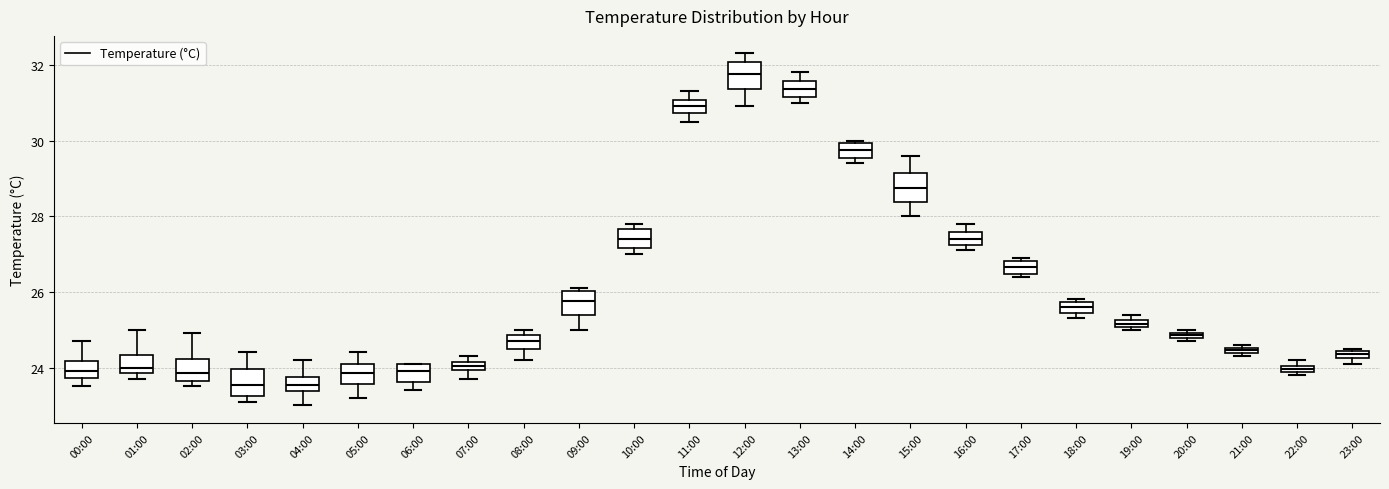

Which box's median line is the highest?

12:00